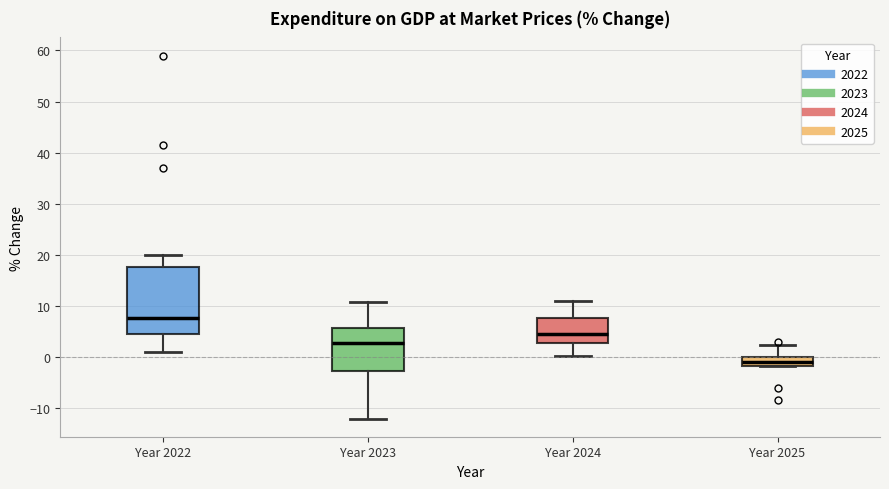

Which box's median line is the highest?

Year 2022